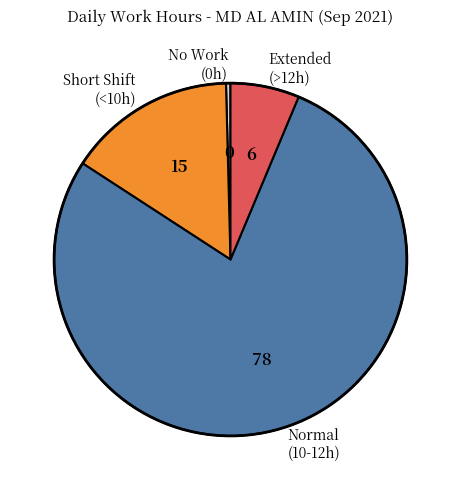

Do Short Shift (<10h) and Normal (10-12h) together represent more than half of the pie?

Yes